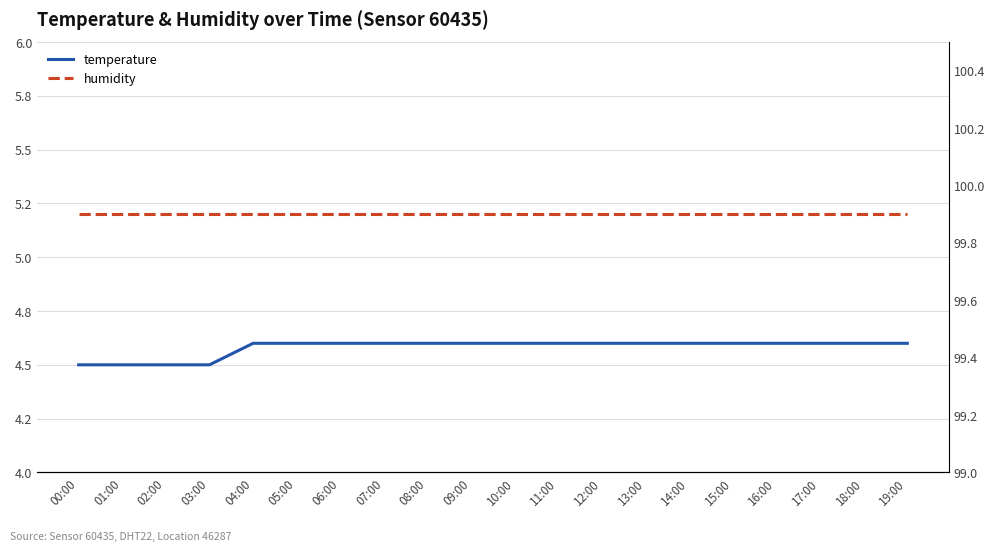

Reading left to right, what are all the values shown in this chart?

temperature: 00:00=4.5	01:00=4.5	02:00=4.5	03:00=4.5	04:00=4.6	05:00=4.6	06:00=4.6	07:00=4.6	08:00=4.6	09:00=4.6	10:00=4.6	11:00=4.6	12:00=4.6	13:00=4.6	14:00=4.6	15:00=4.6	16:00=4.6	17:00=4.6	18:00=4.6	19:00=4.6
humidity: 00:00=99.9	01:00=99.9	02:00=99.9	03:00=99.9	04:00=99.9	05:00=99.9	06:00=99.9	07:00=99.9	08:00=99.9	09:00=99.9	10:00=99.9	11:00=99.9	12:00=99.9	13:00=99.9	14:00=99.9	15:00=99.9	16:00=99.9	17:00=99.9	18:00=99.9	19:00=99.9